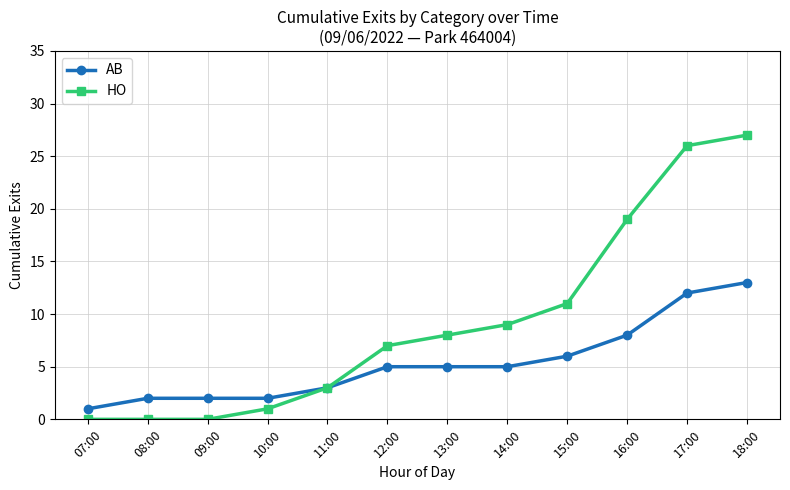

How many lines are shown in the chart?

2